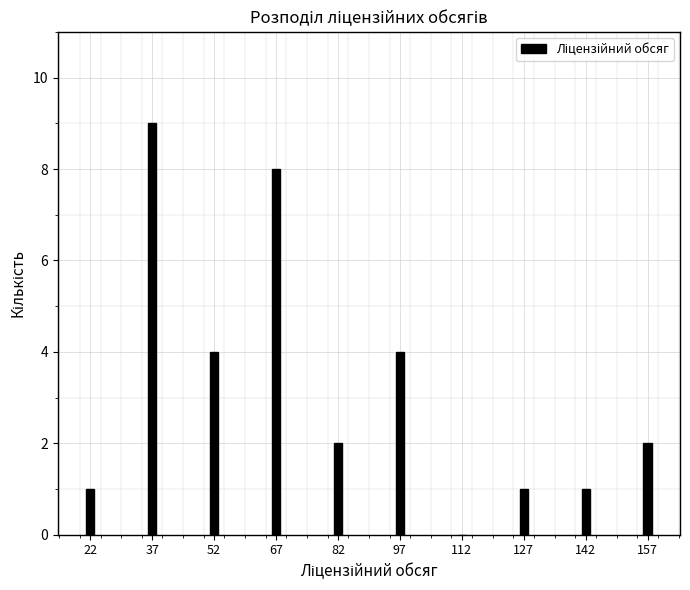

Reading left to right, what are all the values shown in this chart?

22=1	37=9	52=4	67=8	82=2	97=4	112=0	127=1	142=1	157=2